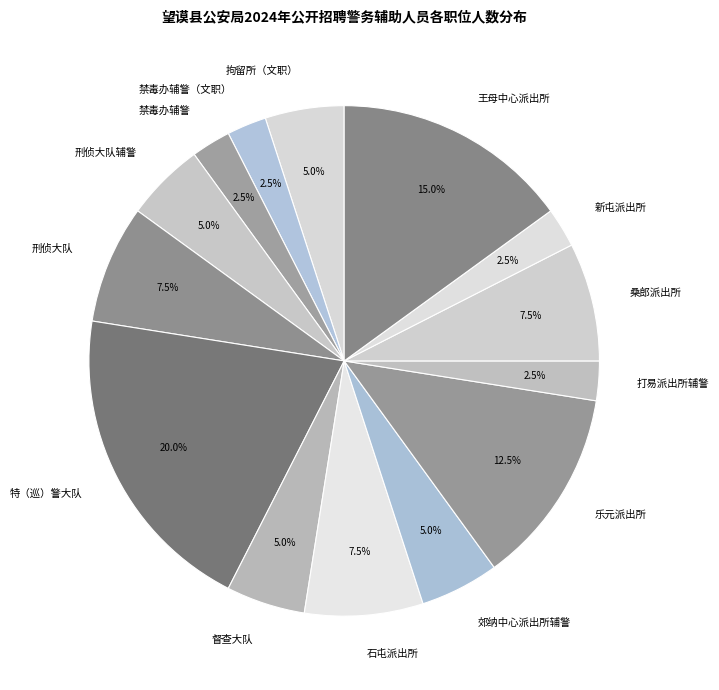

What portion of the pie excludes 拘留所（文职）?

95.0%